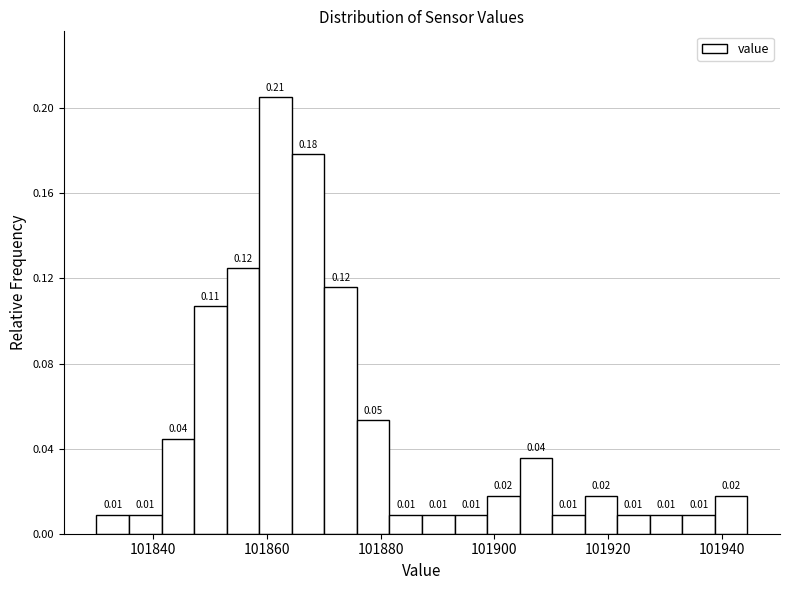

Around what value on the x-axis is the tallest bar? Give the approximate position of its centre, as read against the axis.

101862